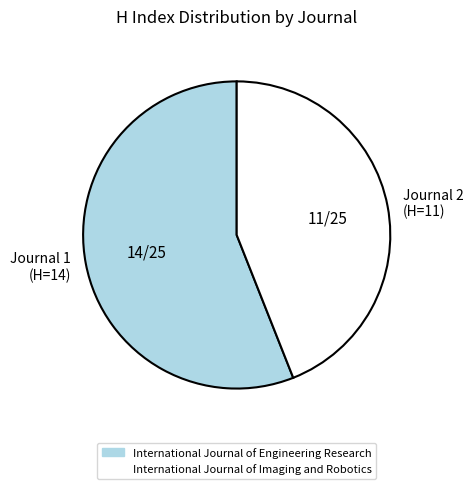

Between Journal 2 (H=11) and Journal 1 (H=14), which is larger?

Journal 1 (H=14)